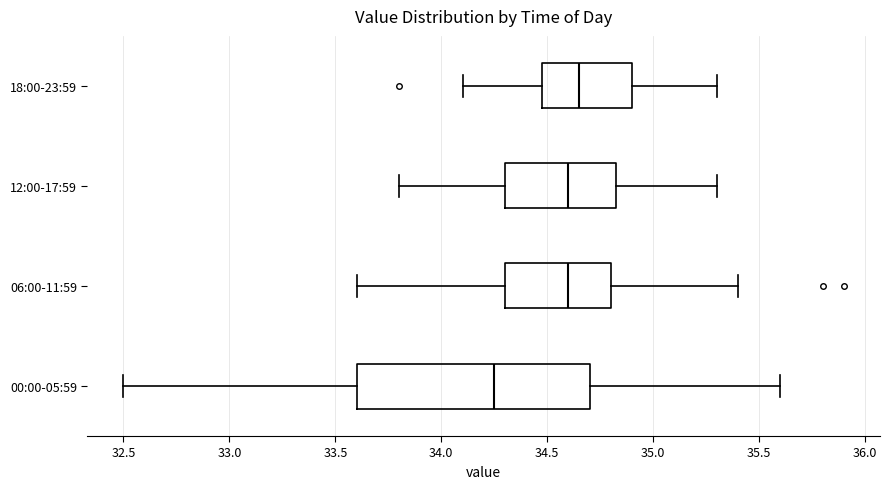

Reading bottom to top, transcribe this box plot: for each box, give where its median line is, the range the box spans, and where its two whiskers end, as read against the x-axis. The values are not printed on the chart, so give them approximately, as read against the axis.

00:00-05:59: median 34.25, box 33.60 to 34.70, whiskers 32.50 to 35.60
06:00-11:59: median 34.60, box 34.30 to 34.80, whiskers 33.60 to 35.40
12:00-17:59: median 34.60, box 34.30 to 34.85, whiskers 33.80 to 35.30
18:00-23:59: median 34.65, box 34.50 to 34.90, whiskers 34.10 to 35.30